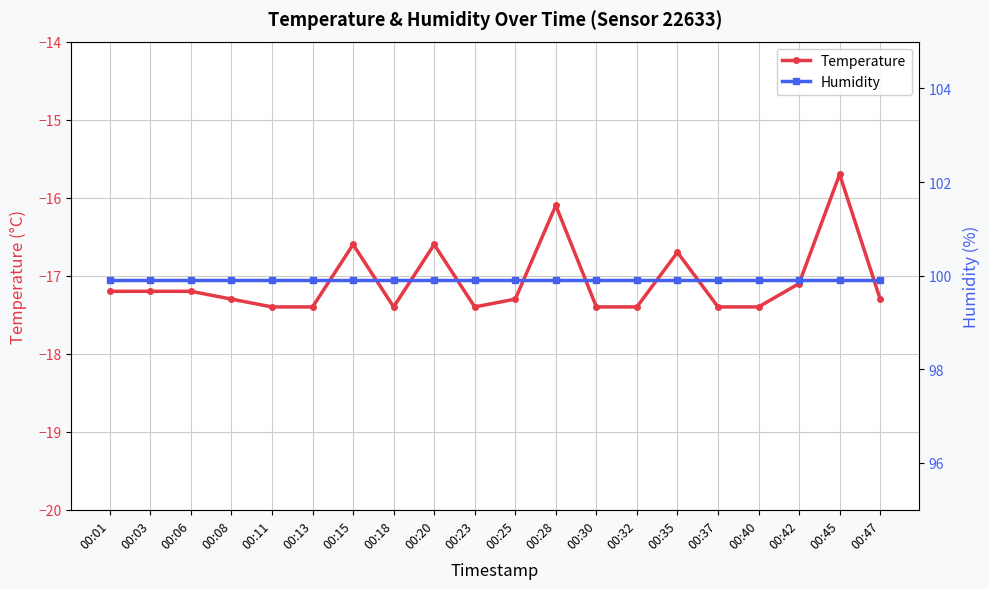

What is the difference between the highest and lowest values at 00:20?

116.5